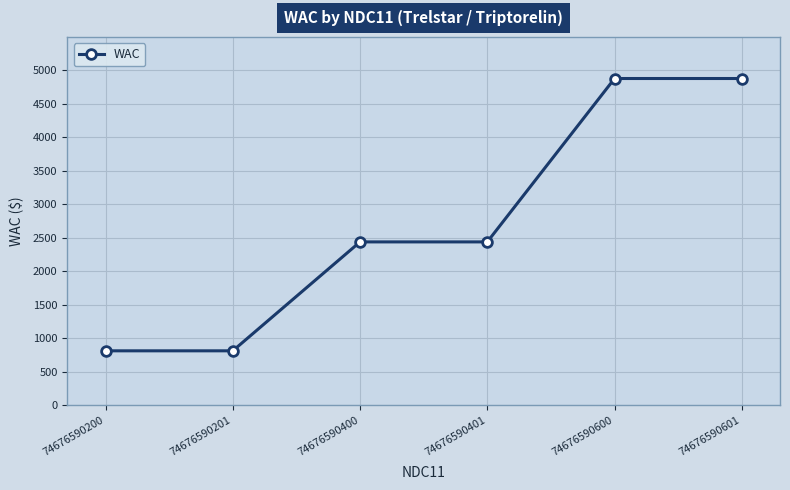

What is the difference between the second highest and second lowest values?

4066.2